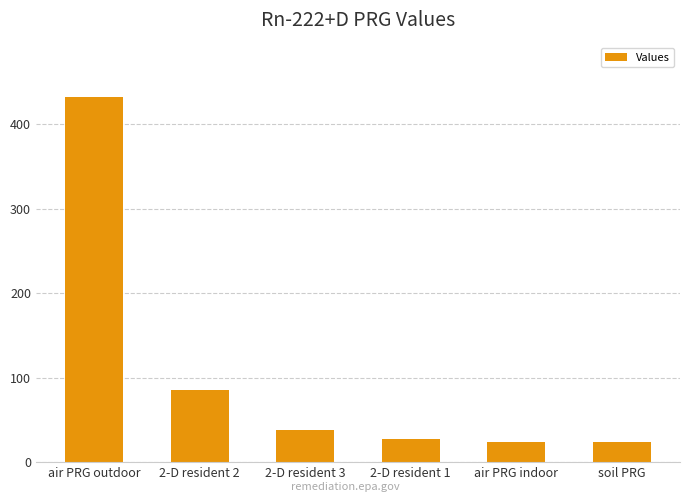

What is the ratio of the value at soil PRG to the value at air PRG outdoor?

0.1